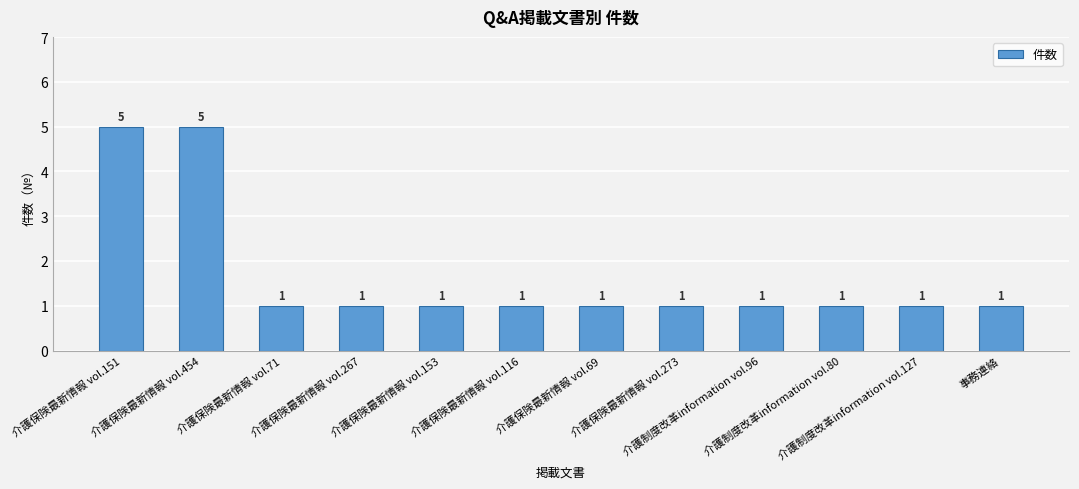

The chart shows a value of 1 at 介護保険最新情報 vol.71. True or false?

True